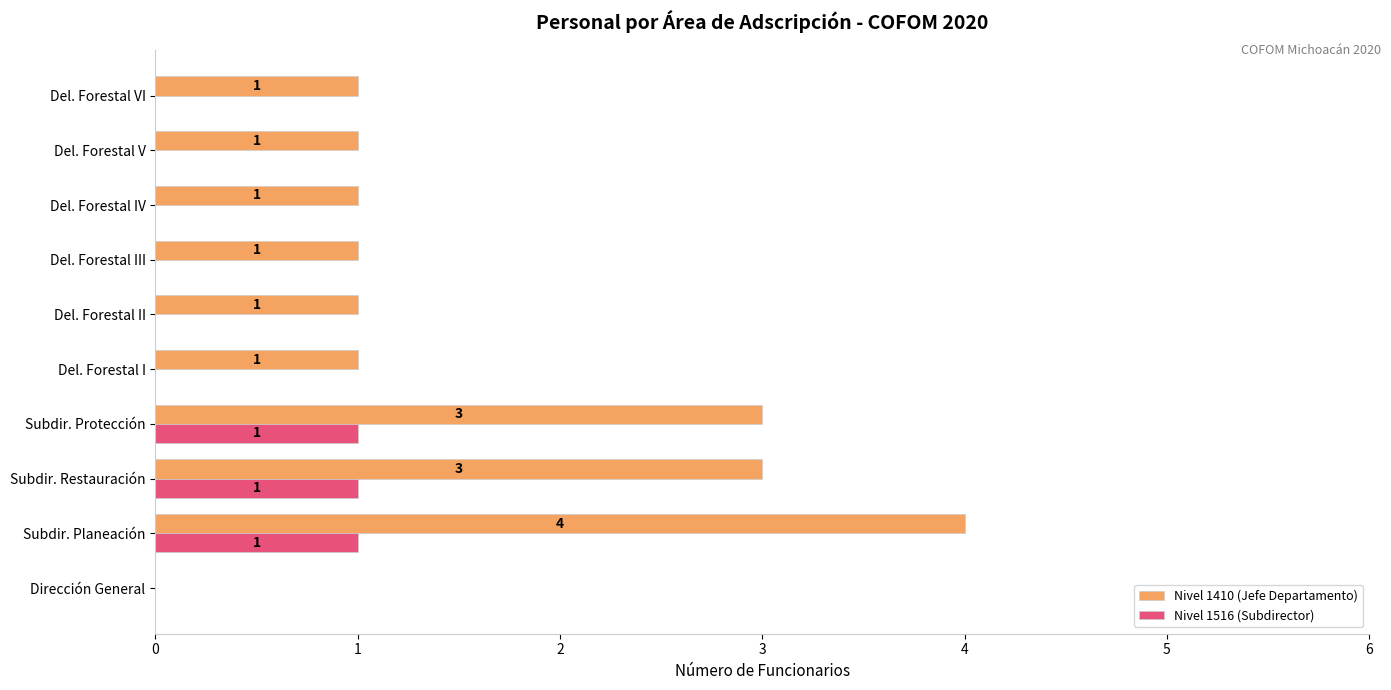

What is the average value of the Nivel 1410 (Jefe Departamento) series?

2